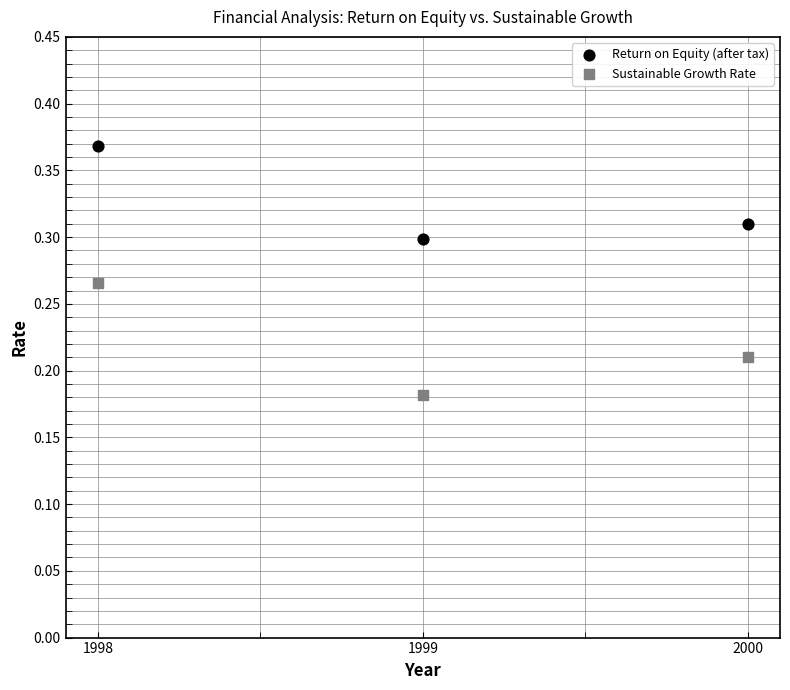

Which series contains the lowest Y value?

Sustainable Growth Rate